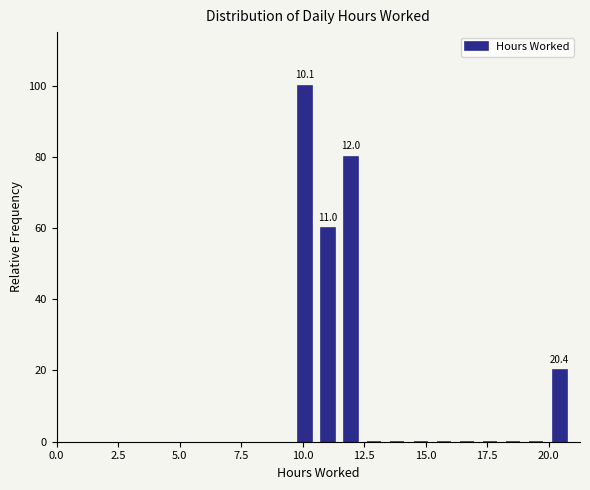

Around what value on the x-axis is the tallest bar? Give the approximate position of its centre, as read against the axis.

10.0